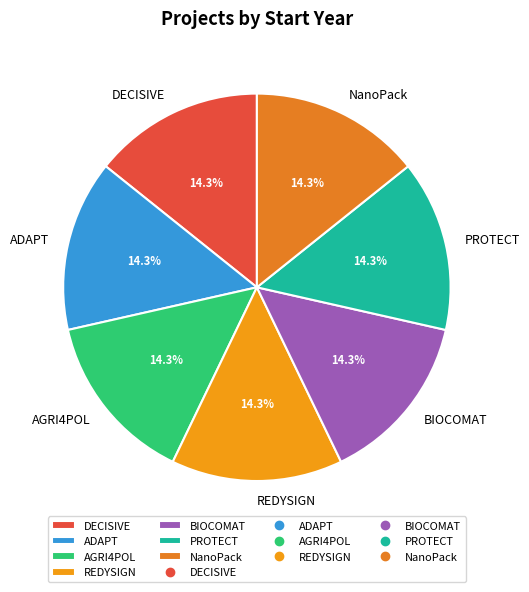

What is the ratio of the value at AGRI4POL to the value at PROTECT?

1.0